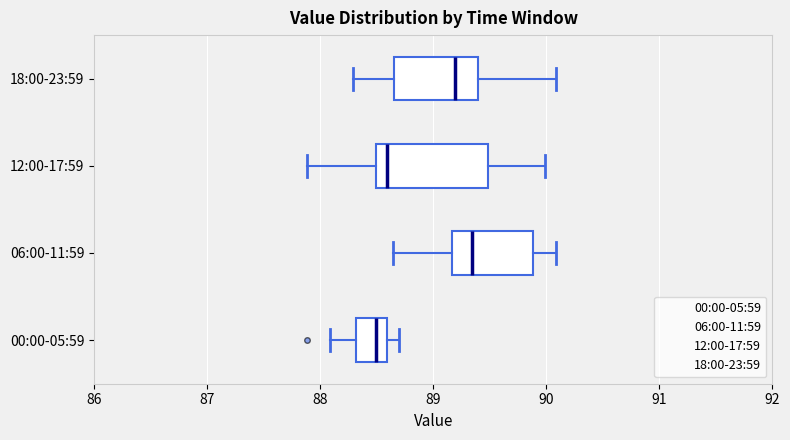

Which box is the widest, from its left edge to its right edge?

12:00-17:59